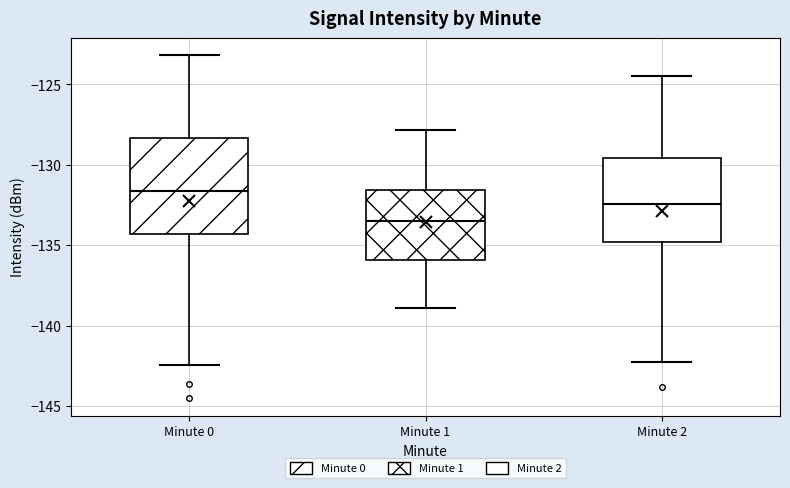

Where does the median line of the box for Minute 0 sit on the y-axis? The values are not printed on the chart, so give them approximately, as read against the axis.

-131.5